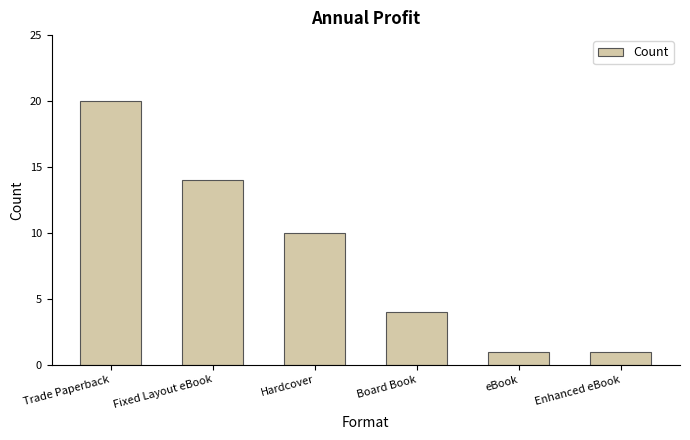

What is the minimum value shown in the chart?

1